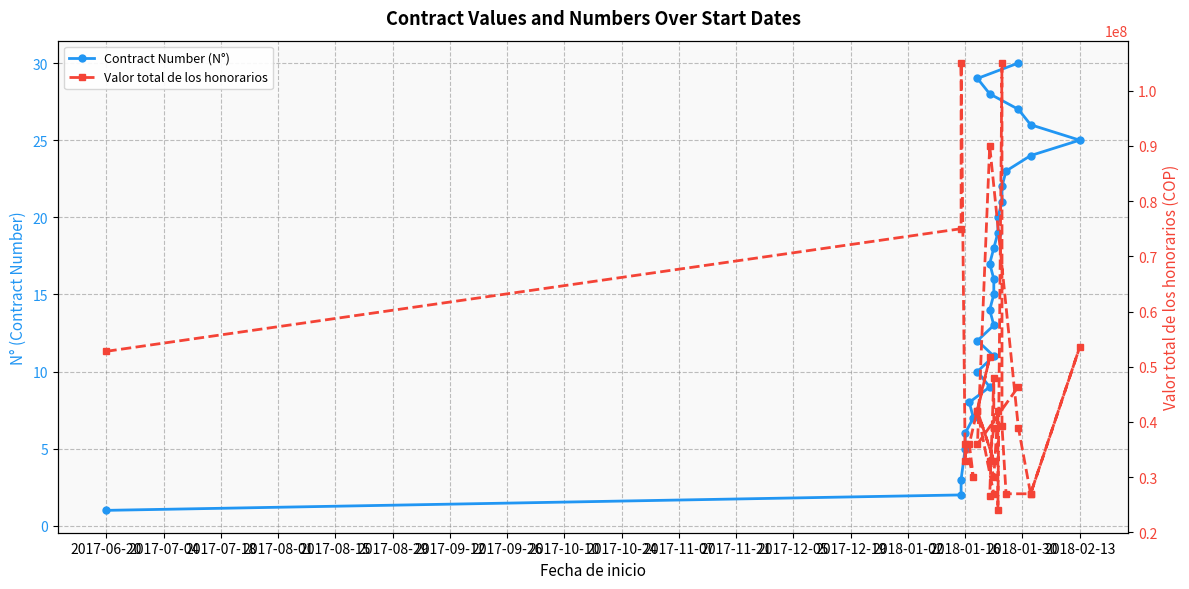

The Contract Number (N°) series shows 1 at 2017-06-20. True or false?

True